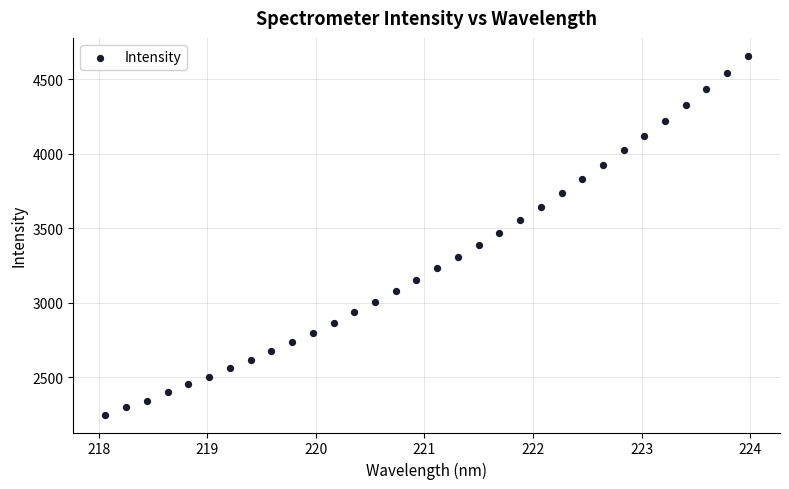

What is the range of Y values (max minus min)?

2408.6